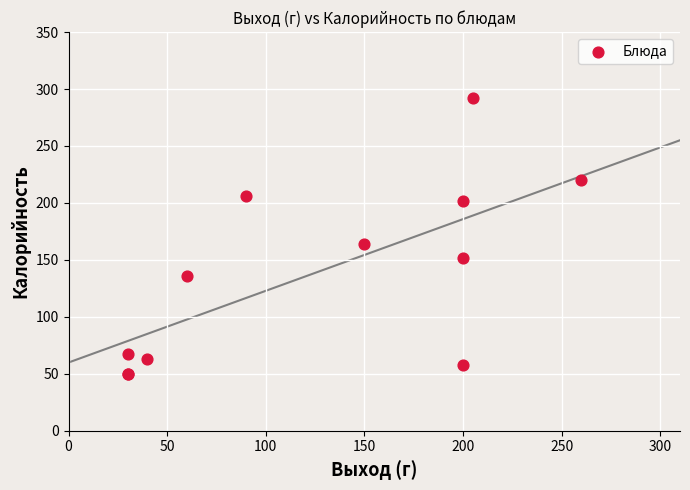

What Y value in the scatter plot is closest to 170?

164.0